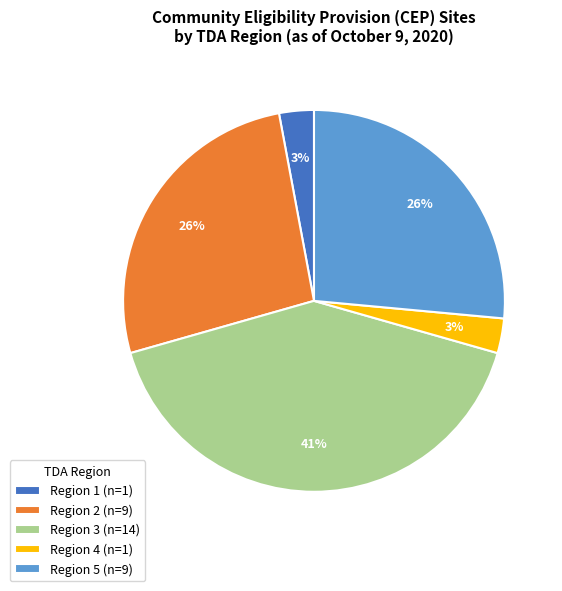

To the nearest percent, what is the difference between the largest and smallest slice percentages?

38%